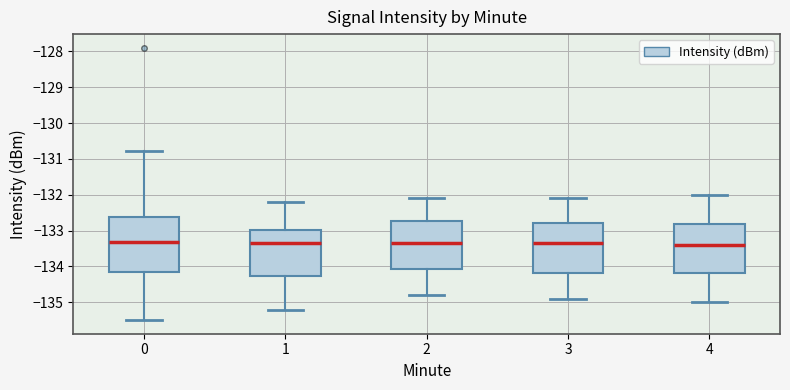

Reading left to right, transcribe this box plot: for each box, give where its median line is, the range the box spans, and where its two whiskers end, as read against the y-axis. The values are not printed on the chart, so give them approximately, as read against the axis.

0: median -133.3, box -134.2 to -132.6, whiskers -135.5 to -130.8
1: median -133.3, box -134.3 to -133.0, whiskers -135.2 to -132.2
2: median -133.3, box -134.1 to -132.7, whiskers -134.8 to -132.1
3: median -133.3, box -134.2 to -132.8, whiskers -134.9 to -132.1
4: median -133.4, box -134.2 to -132.8, whiskers -135.0 to -132.0